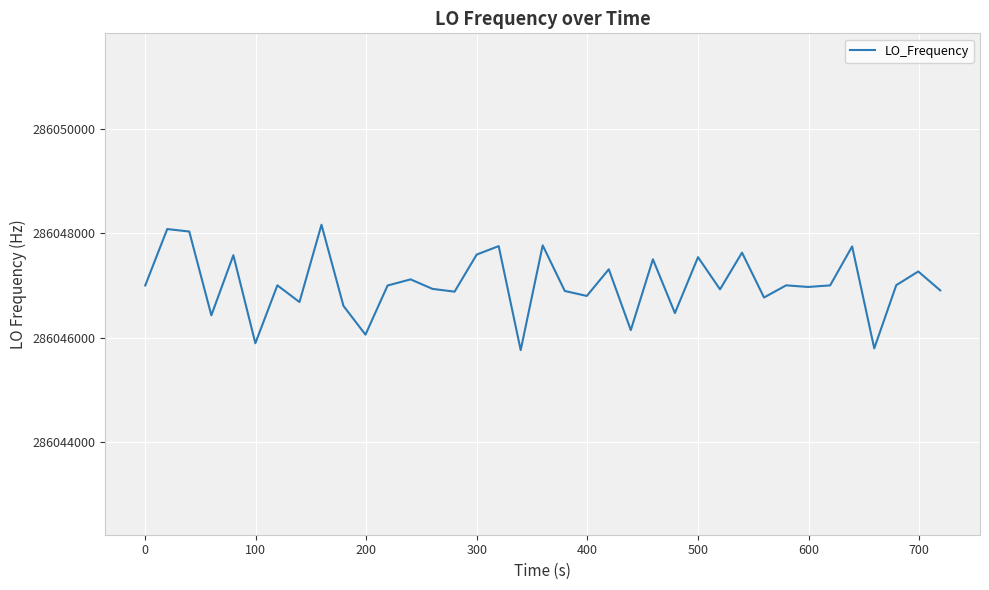

What is the smallest value displayed?

286045762.9